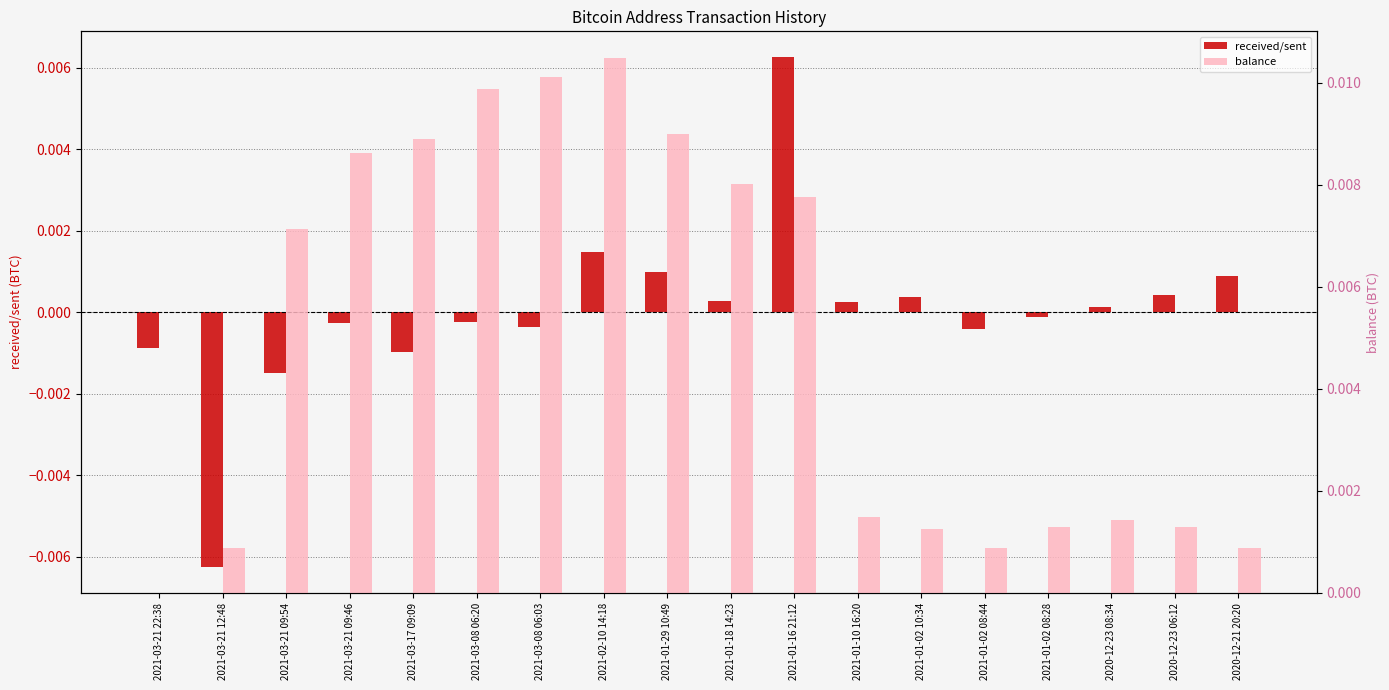

True or false: balance has a value of 0.0 at 2021-03-21 12:48.

True